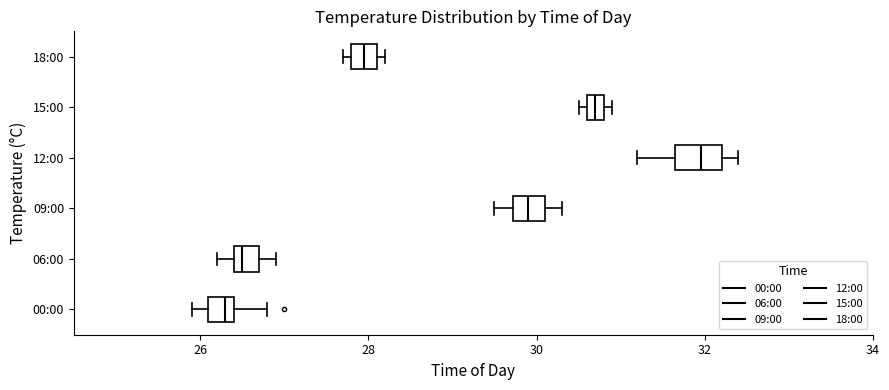

Where is the right edge of the box for 09:00 on the x-axis? The values are not printed on the chart, so give them approximately, as read against the axis.

30.2